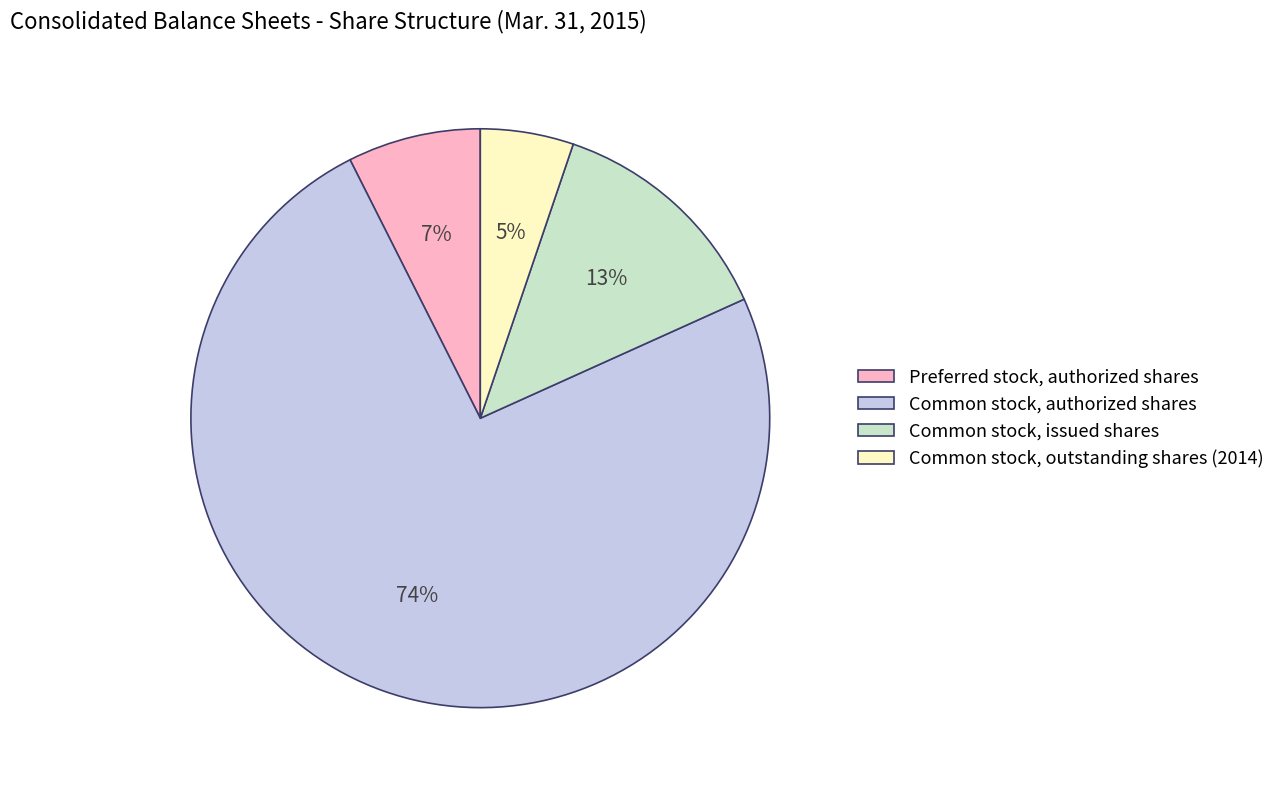

Count the number of slices in the pie.

4